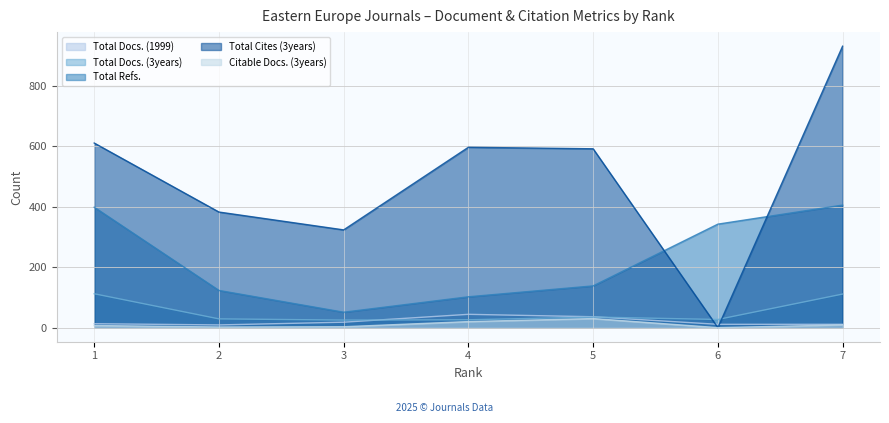

Reading left to right, transcribe all the data shown in this chart.

Total Docs. (1999): 13	9	18	44	36	11	11
Total Docs. (3years): 112	29	25	26	35	27	111
Total Refs.: 398	123	51	102	138	342	405
Total Cites (3years): 610	382	323	596	591	0	930
Citable Docs. (3years): 7	2	3	20	30	0	9